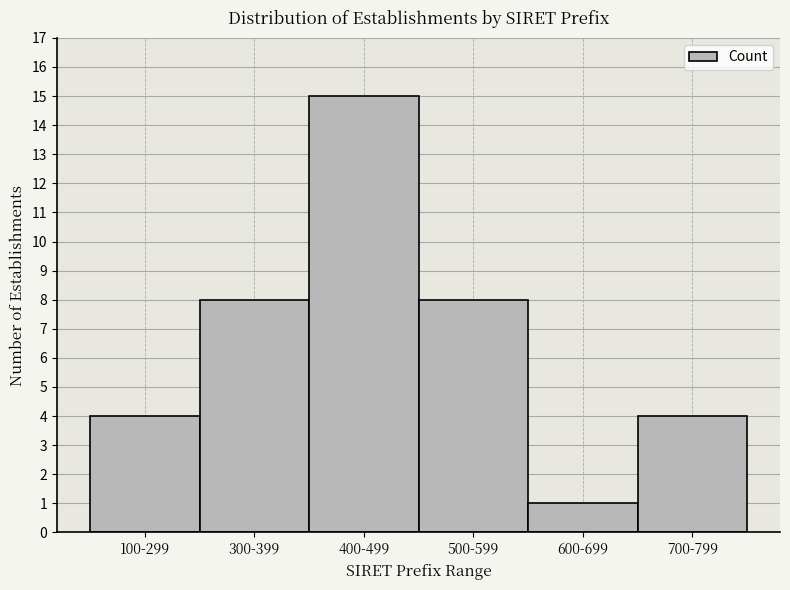

Reading left to right, transcribe all the data shown in this chart.

4	8	15	8	1	4